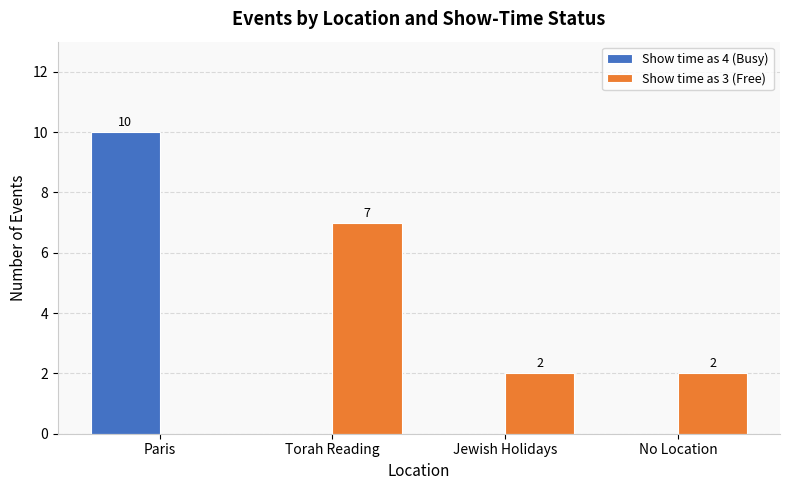

Is the value of Show time as 4 (Busy) at Torah Reading greater than the value of Show time as 3 (Free) at Jewish Holidays?

No